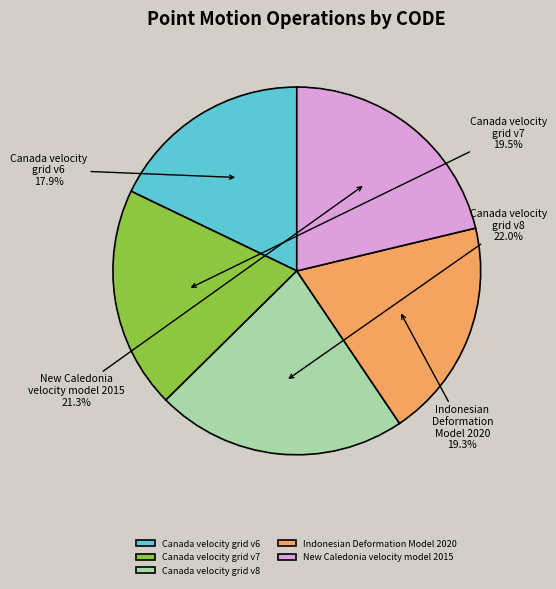

How many segments does this pie chart have?

5